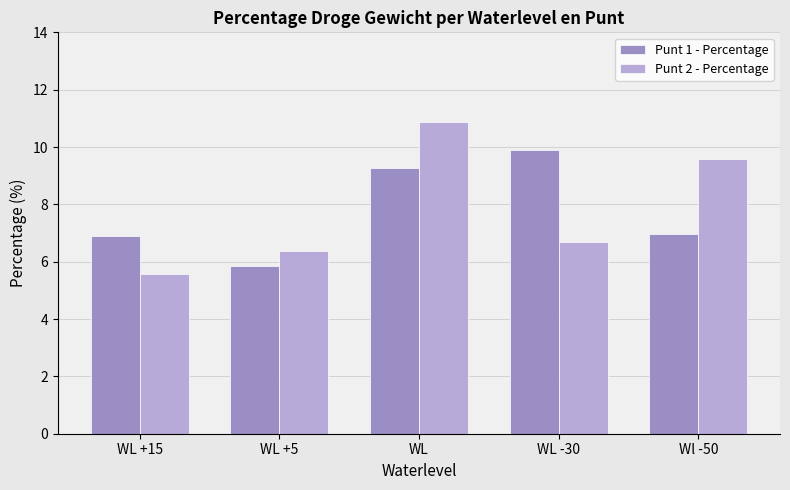

What is the approximate value of Punt 1 - Percentage at WL +5?

5.9